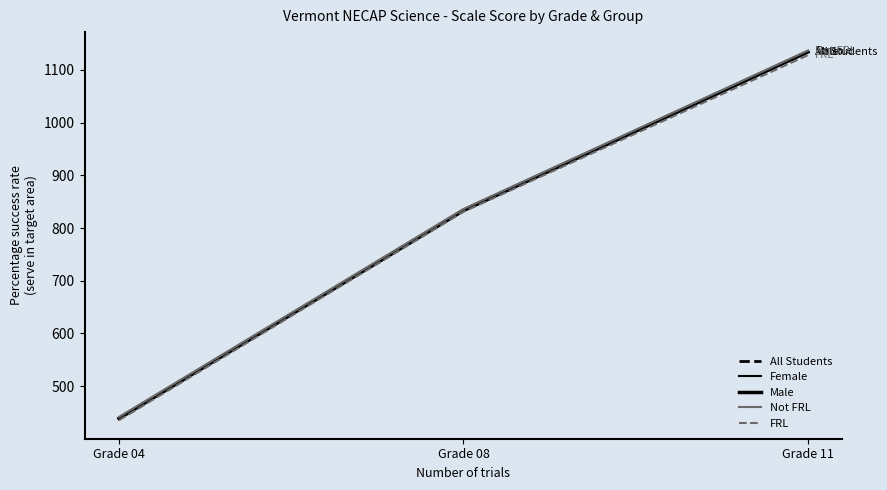

What is the value of the Male point at the 3rd from the left?

1134.0